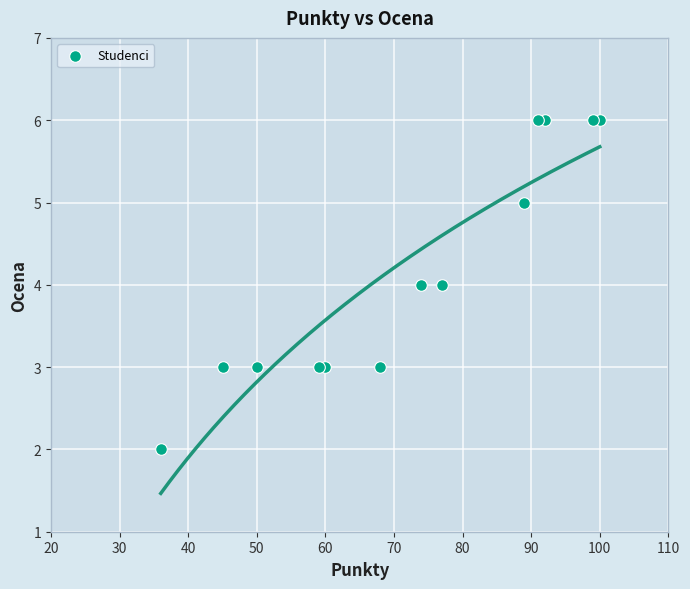

What is the range of Y values (max minus min)?

4